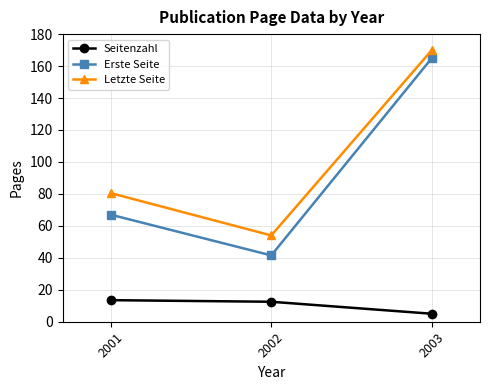

Which series changed the most between 2001 and 2002?

Letzte Seite